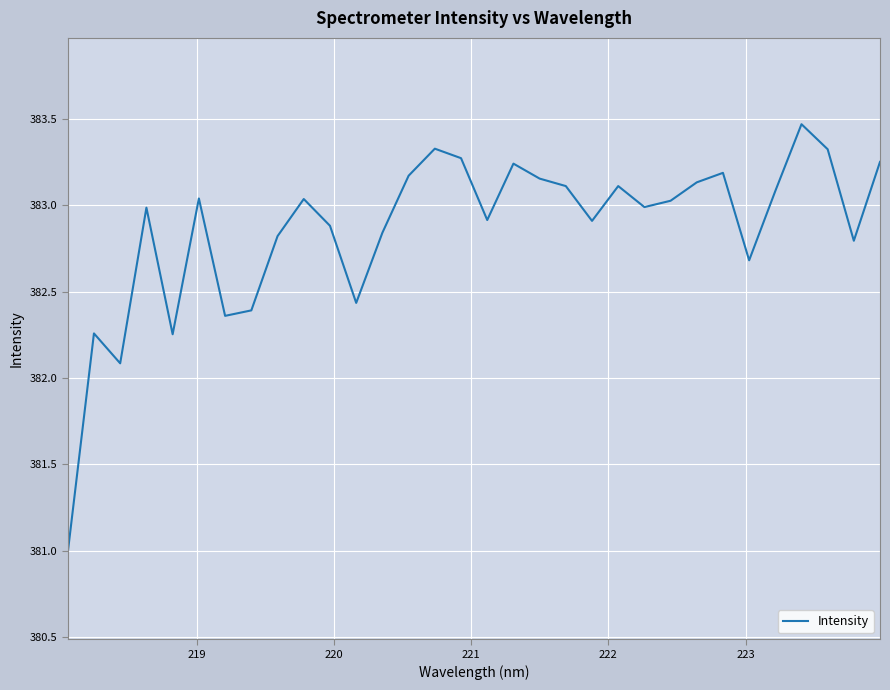

What is the difference between the maximum and minimum values?

2.5